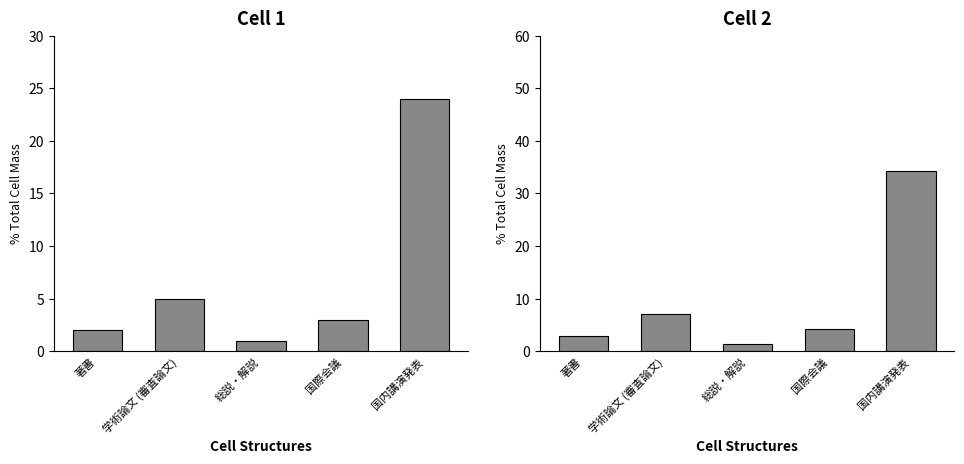

Rank the series by their maximum value, from highest to lowest.

割合 (スケール済み), 著書/論文/発表数